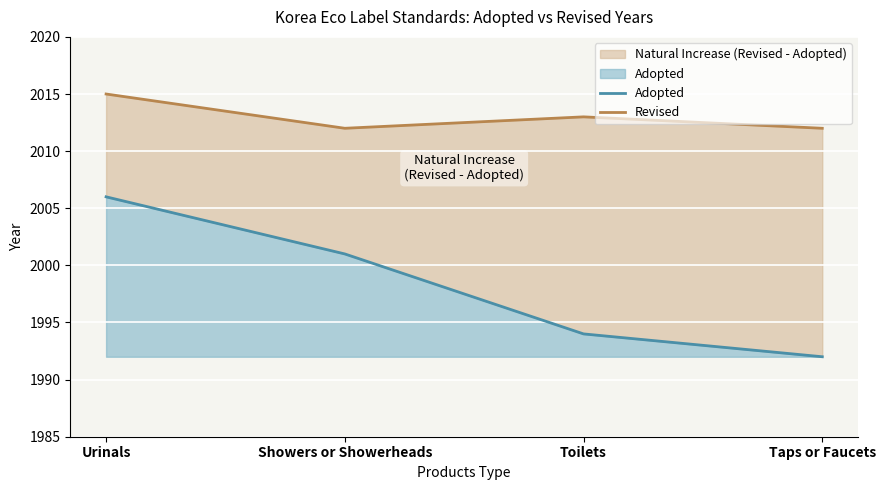

Is it true that Adopted equals 1372 at Taps or Faucets?

False